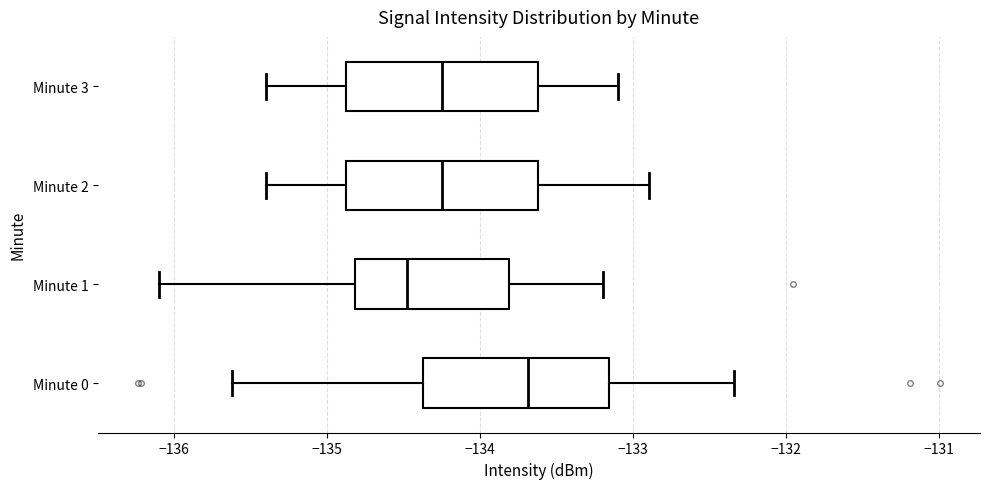

Reading bottom to top, transcribe this box plot: for each box, give where its median line is, the range the box spans, and where its two whiskers end, as read against the x-axis. The values are not printed on the chart, so give them approximately, as read against the axis.

Minute 0: median -133.7, box -134.4 to -133.2, whiskers -135.6 to -132.3
Minute 1: median -134.5, box -134.8 to -133.8, whiskers -136.1 to -133.2
Minute 2: median -134.2, box -134.9 to -133.6, whiskers -135.4 to -132.9
Minute 3: median -134.2, box -134.9 to -133.6, whiskers -135.4 to -133.1